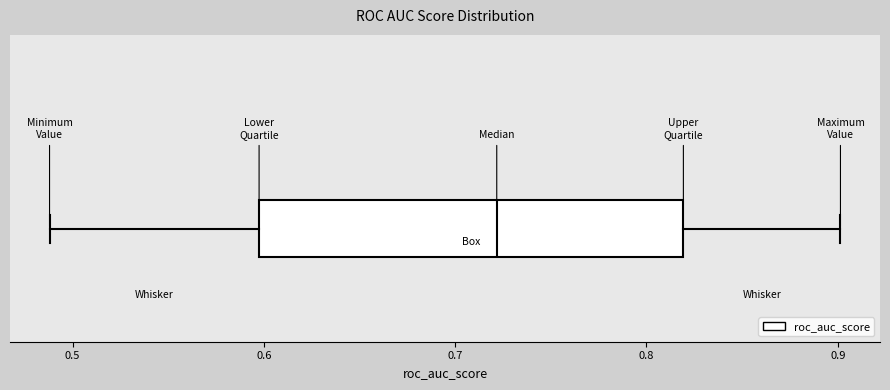

Transcribe this box plot: give where the median line is, the range the box spans, and where the two whiskers end, as read against the x-axis. The values are not printed on the chart, so give them approximately, as read against the axis.

median 0.72, box 0.60 to 0.82, whiskers 0.49 to 0.90